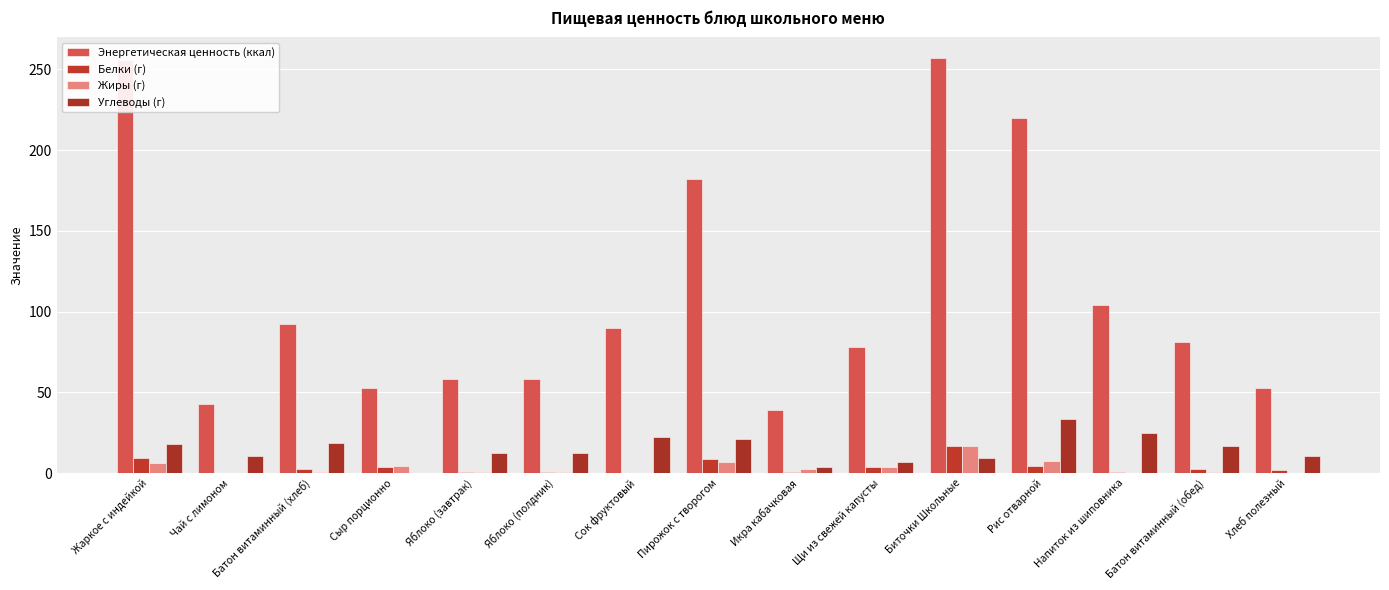

At how many categories does at least one series exceed 183?

3